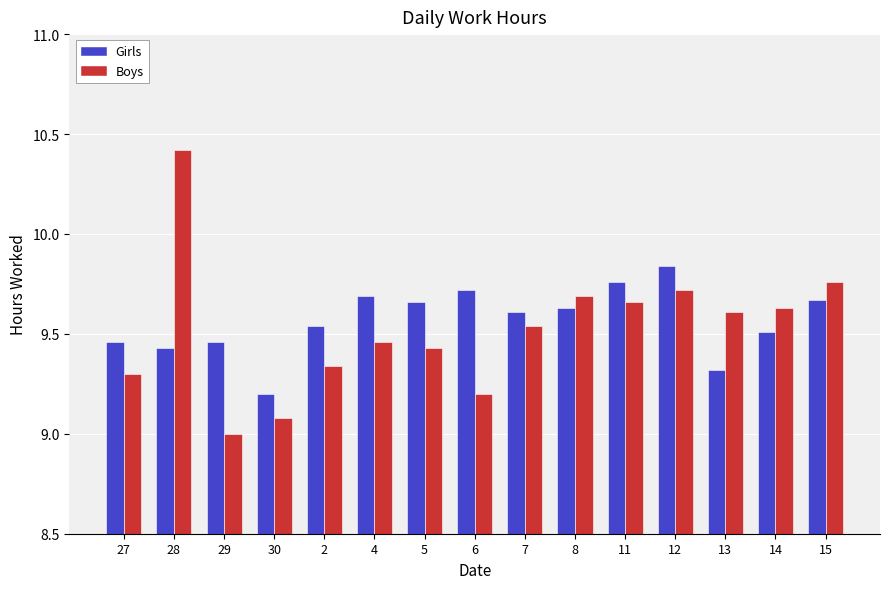

Which series changed the most between 2 and 11?

Boys